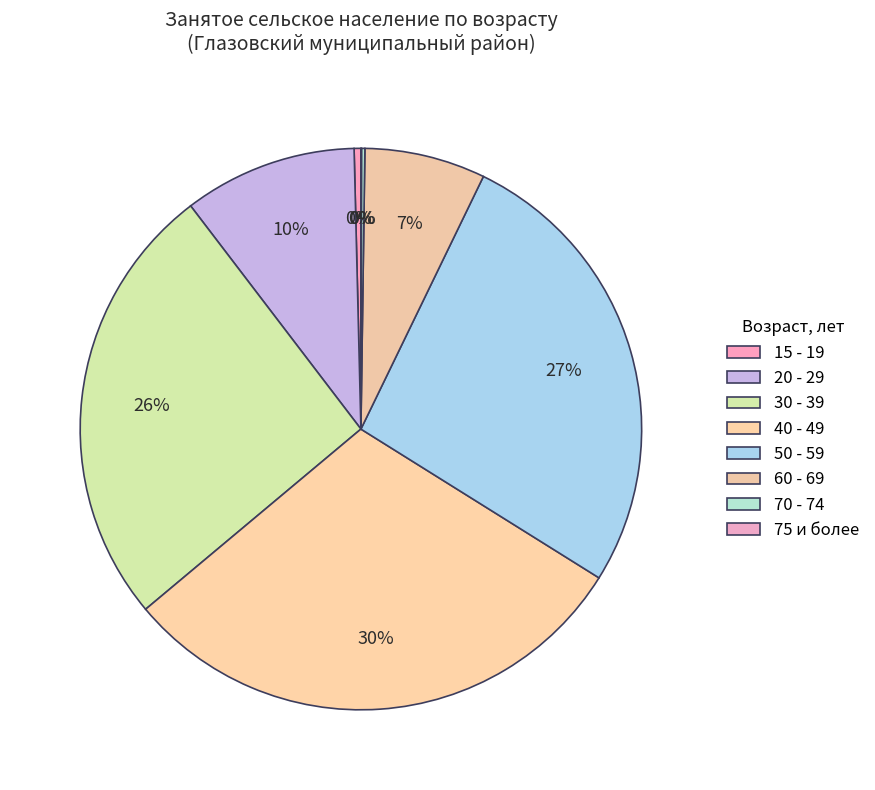

Rank the categories by value from lowest to highest.

75 и более, 70 - 74, 15 - 19, 60 - 69, 20 - 29, 30 - 39, 50 - 59, 40 - 49